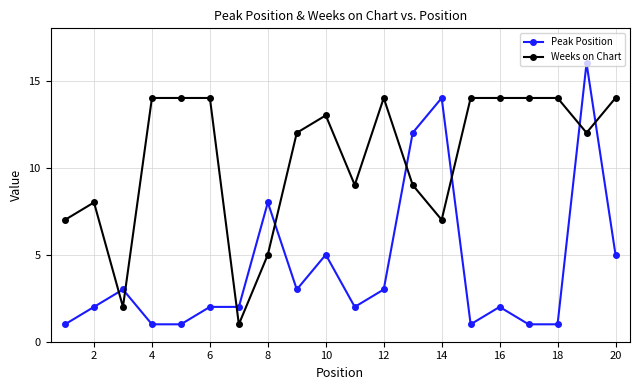

Count the number of data series in this chart.

2